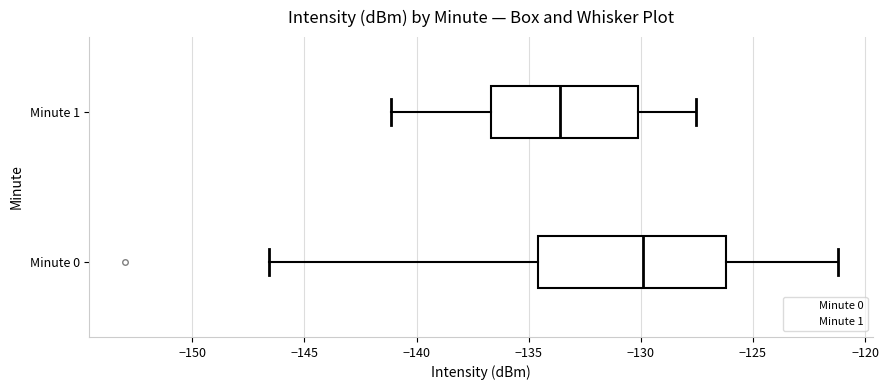

Which box's median line is the furthest to the left?

Minute 1